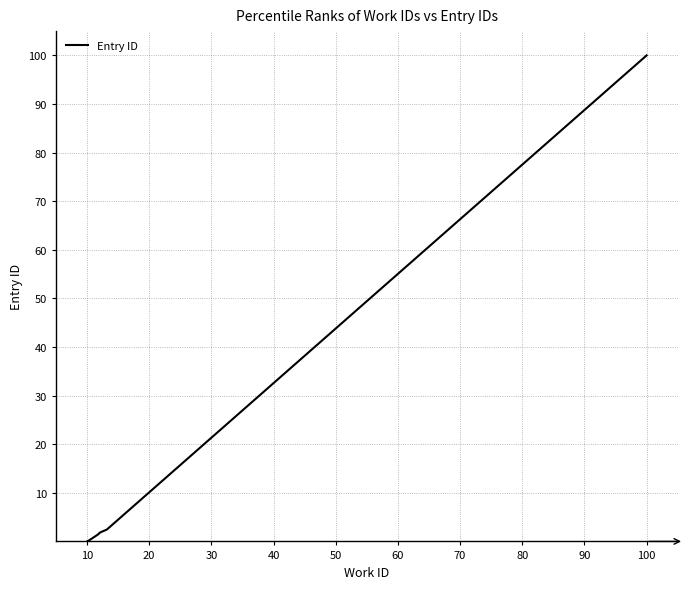

Reading right to left, list all the values displayed in this chart.

100.0	2.4	2.4	1.9	1.8	1.7	1.4	0.1	0.0	0.0